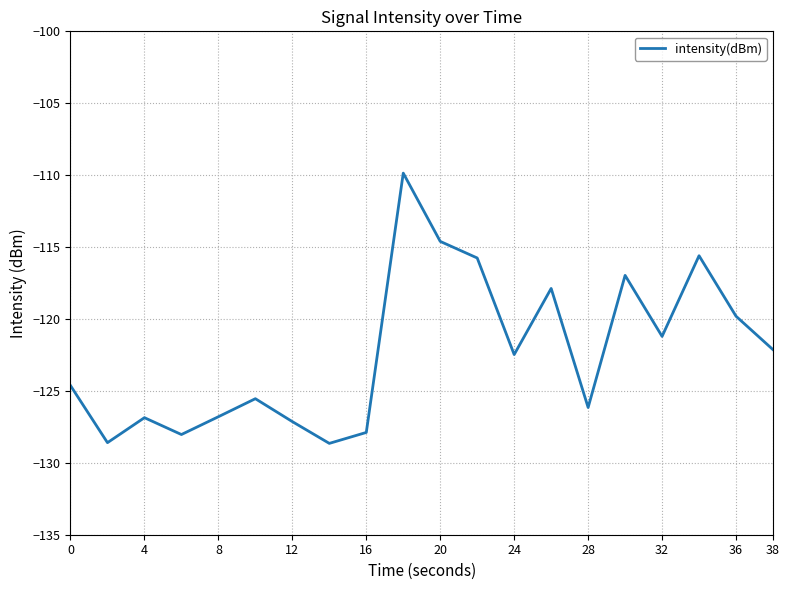

What is the difference between the maximum and minimum values?

18.8